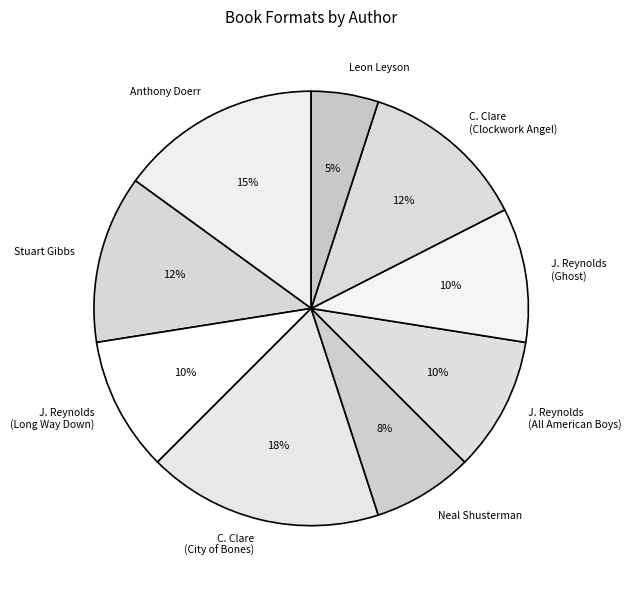

How many slices are in this pie chart?

9